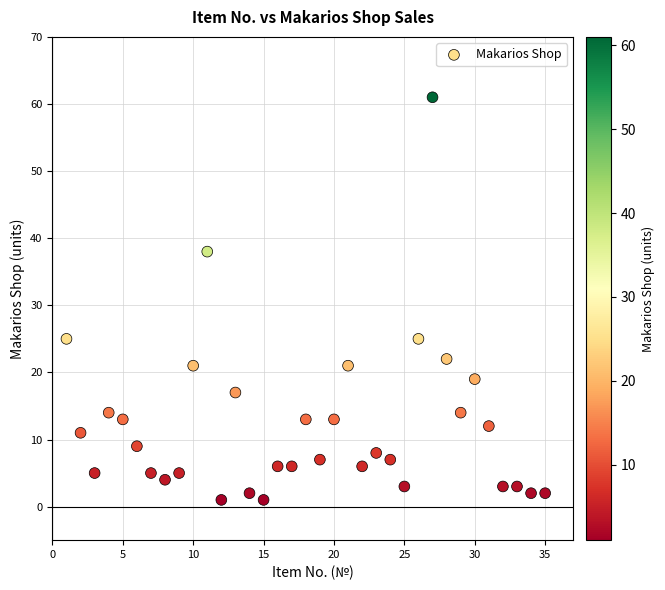

What is the range of X values (max minus min)?

34